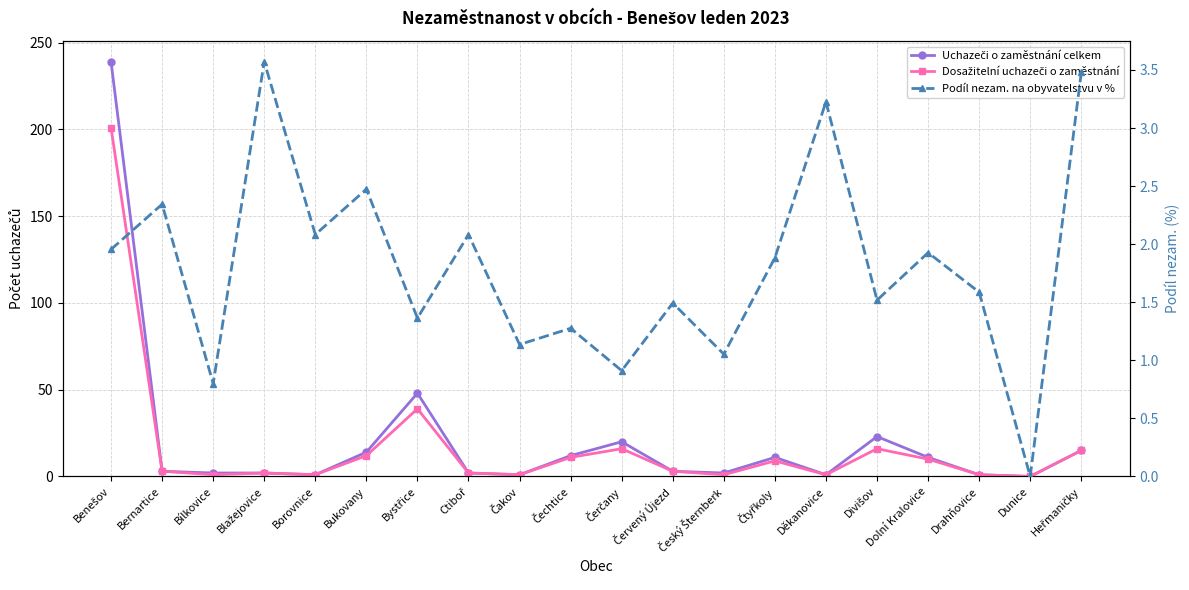

Which series has the largest total across all categories?

Uchazeči o zaměstnání celkem